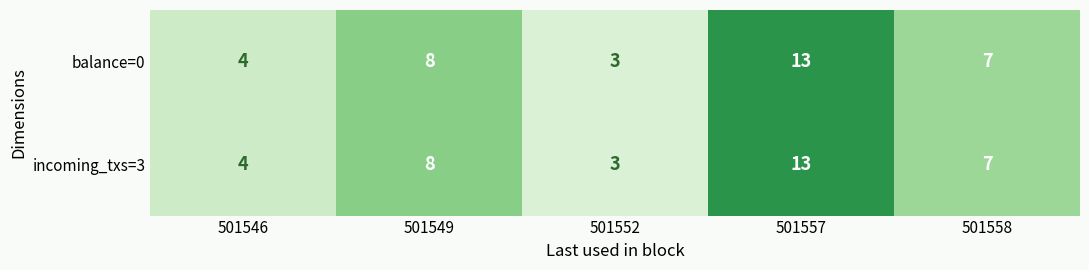

At which category does the chart reach its peak across all series?

501557